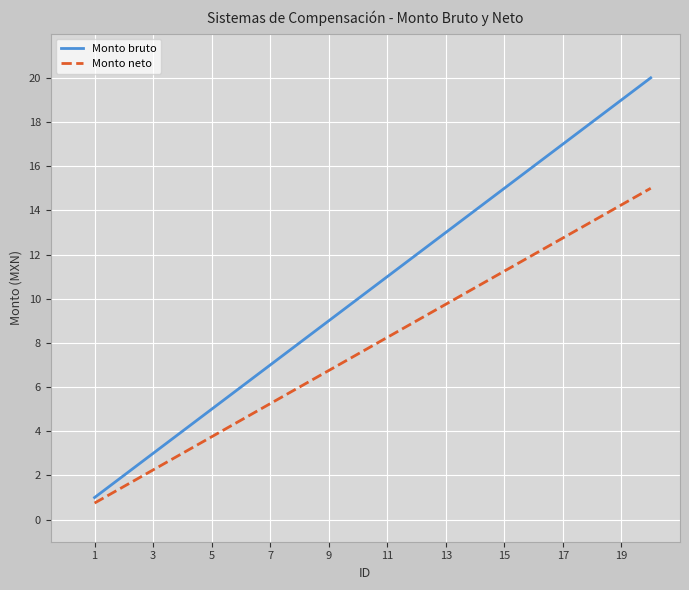

Which series has the largest total across all categories?

Monto bruto